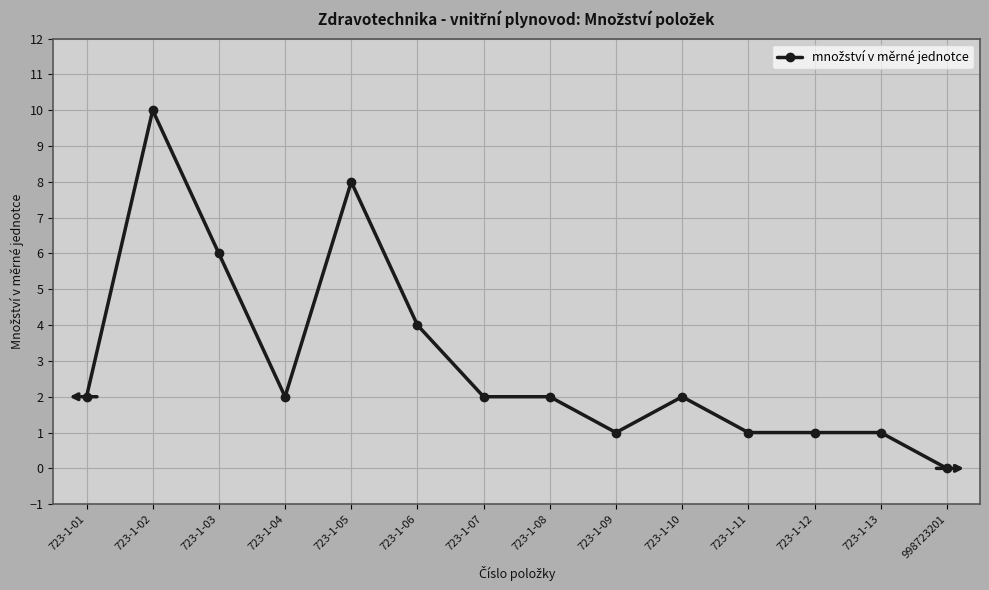

What is the difference between the maximum and second lowest values?

9